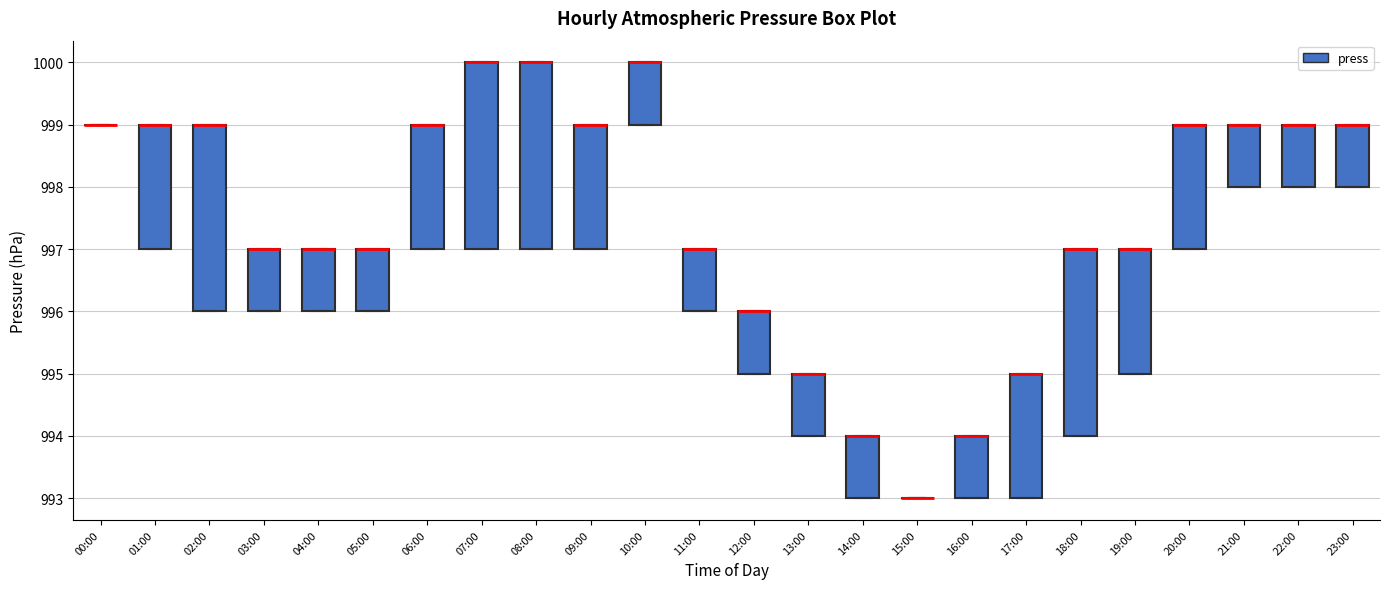

Where is the lower edge of the box for 06:00 on the y-axis? The values are not printed on the chart, so give them approximately, as read against the axis.

997